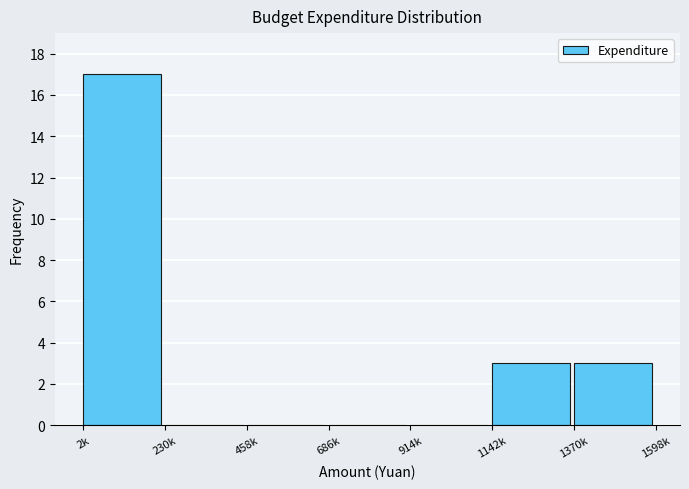

Reading left to right, what are all the values shown in this chart?

2k=17	230k=0	458k=0	686k=0	914k=0	1142k=3	1370k=3